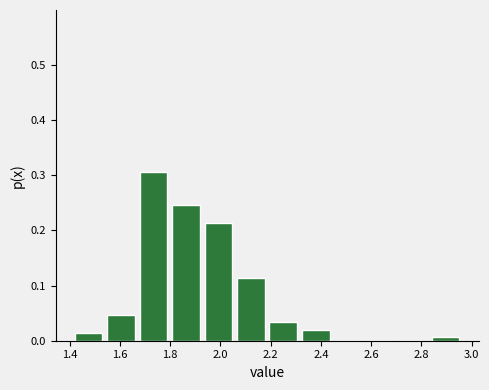

How tall is the bar that spans 1.80 to 1.94 on the x-axis? Neither the bar edges nor the heights are printed on the chart, so give them approximately, as read against the axes.

0.25